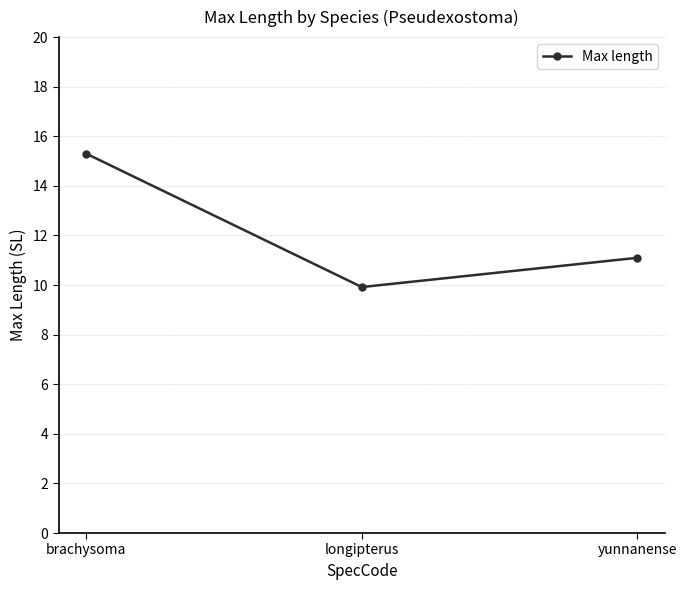

Does the chart display data point markers on the line(s)?

Yes